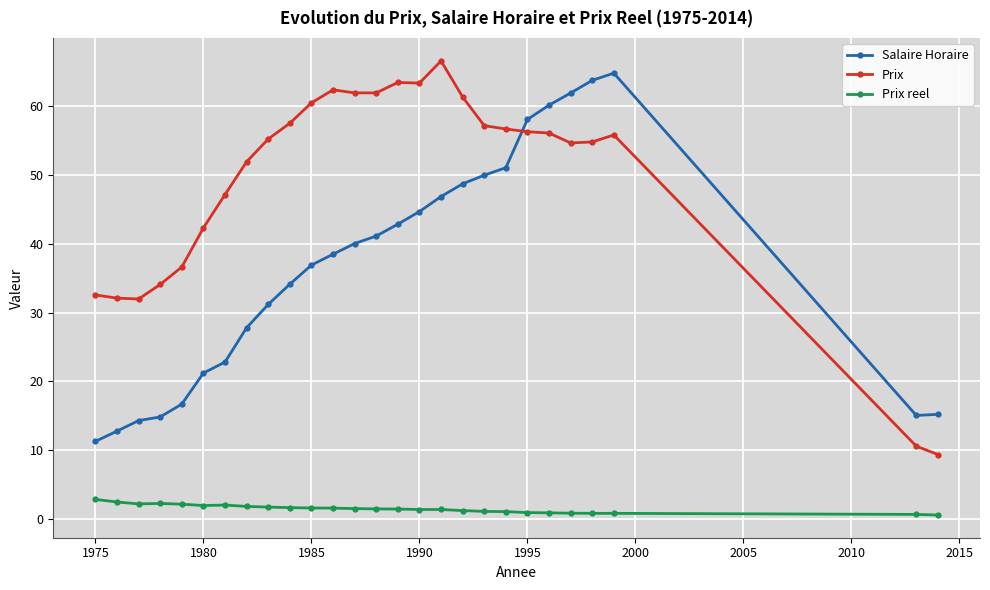

What is the value of the Prix reel point at the 11th from the left?

1.6